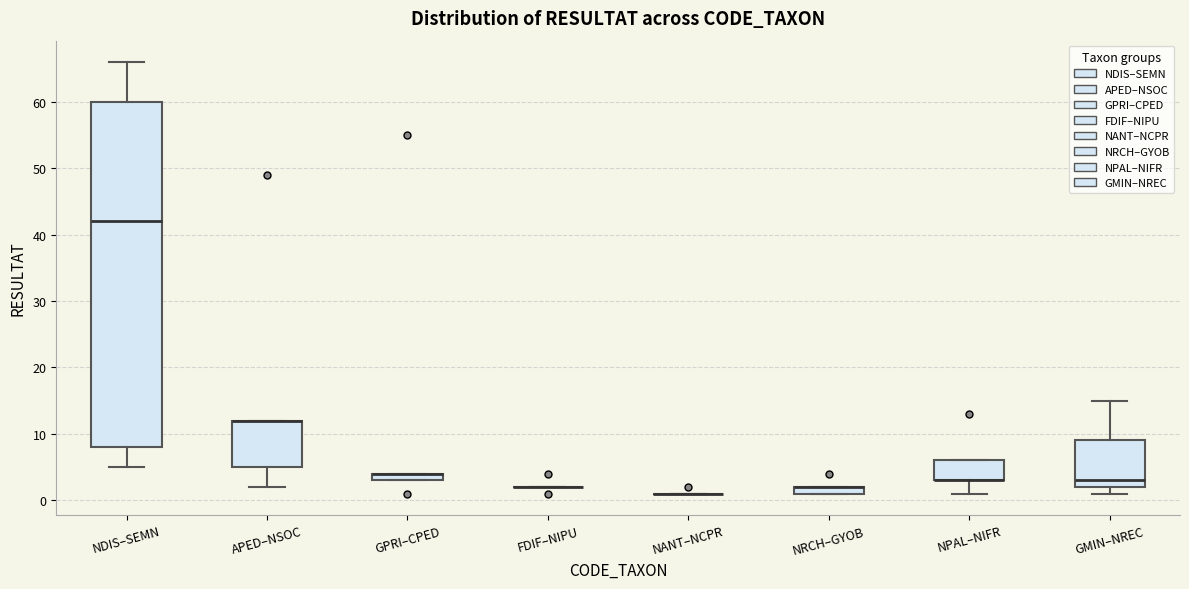

Where is the lower edge of the box for NRCH–GYOB on the y-axis? The values are not printed on the chart, so give them approximately, as read against the axis.

1